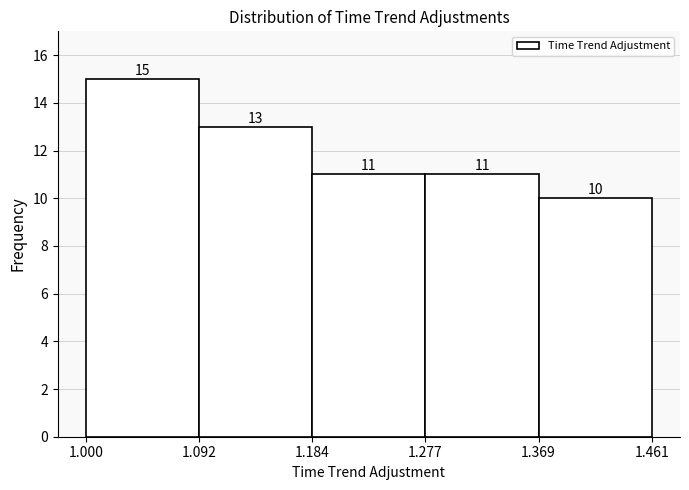

Reading left to right, list every bar in this chart as the range it spans on the x-axis followed by its height.

1.000 to 1.092: 15
1.092 to 1.184: 13
1.184 to 1.277: 11
1.277 to 1.369: 11
1.369 to 1.461: 10